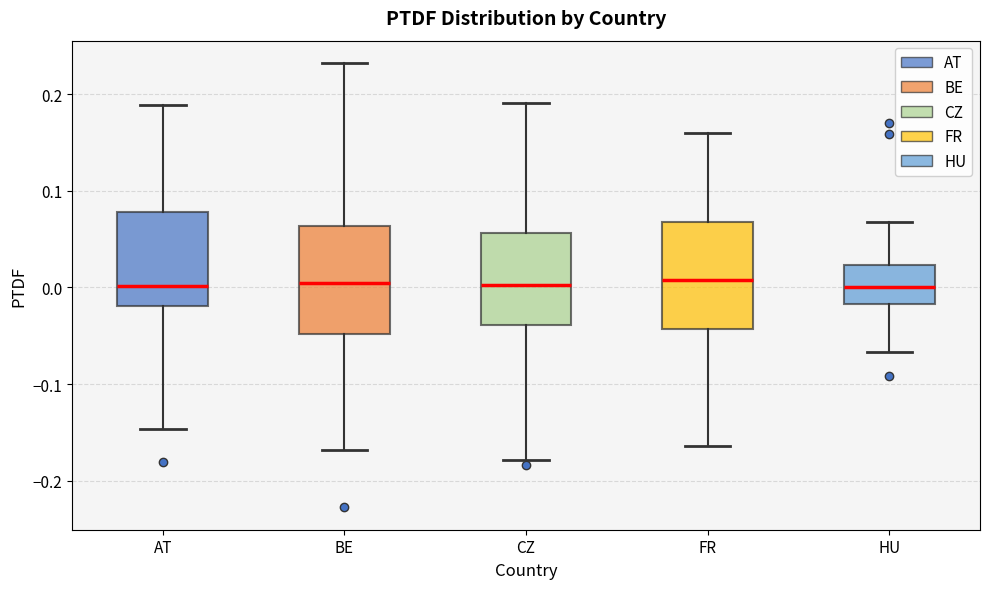

Reading left to right, transcribe this box plot: for each box, give where its median line is, the range the box spans, and where its two whiskers end, as read against the y-axis. The values are not printed on the chart, so give them approximately, as read against the axis.

AT: median 0.00, box -0.02 to 0.08, whiskers -0.15 to 0.19
BE: median 0.00, box -0.05 to 0.06, whiskers -0.17 to 0.23
CZ: median 0.00, box -0.04 to 0.06, whiskers -0.18 to 0.19
FR: median 0.01, box -0.04 to 0.07, whiskers -0.16 to 0.16
HU: median 0.00, box -0.02 to 0.02, whiskers -0.07 to 0.07